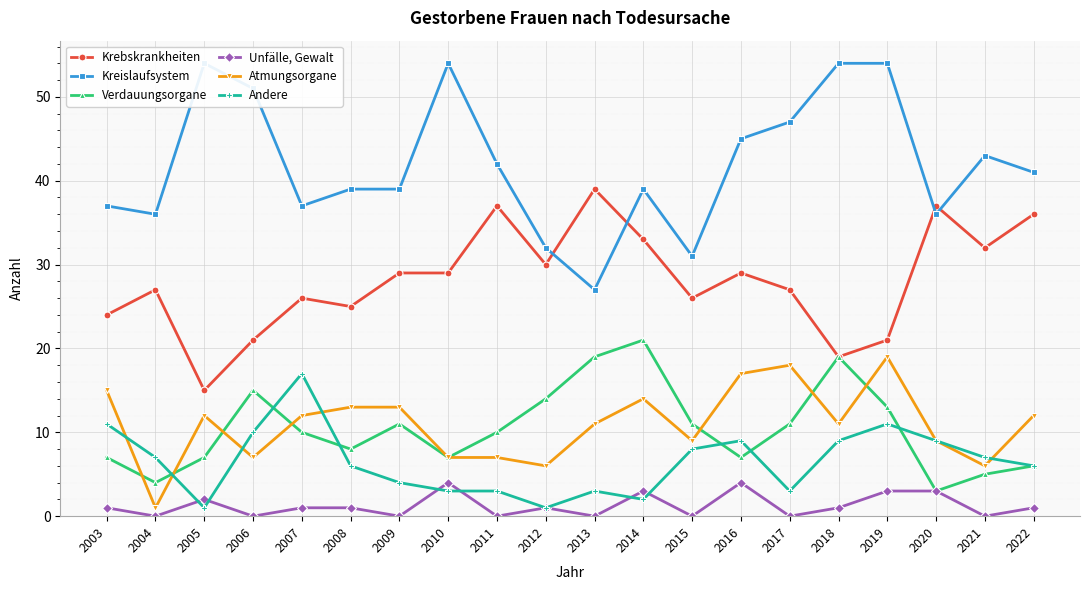

How many interior local peaks does the Unfälle, Gewalt series have?

5